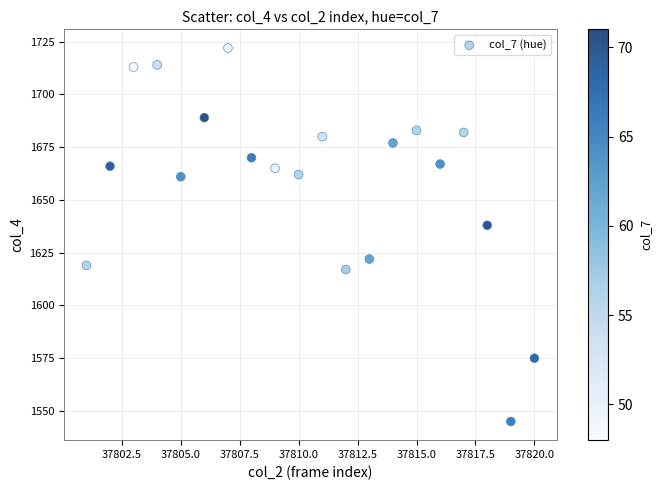

What Y value in the scatter plot is closest to 1633?

1638